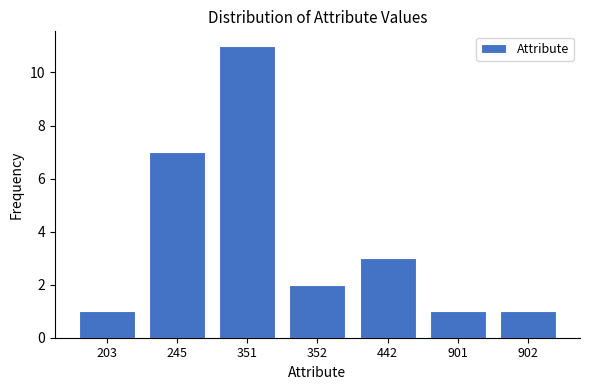

Reading right to left, list all the values displayed in this chart.

902=1	901=1	442=3	352=2	351=11	245=7	203=1